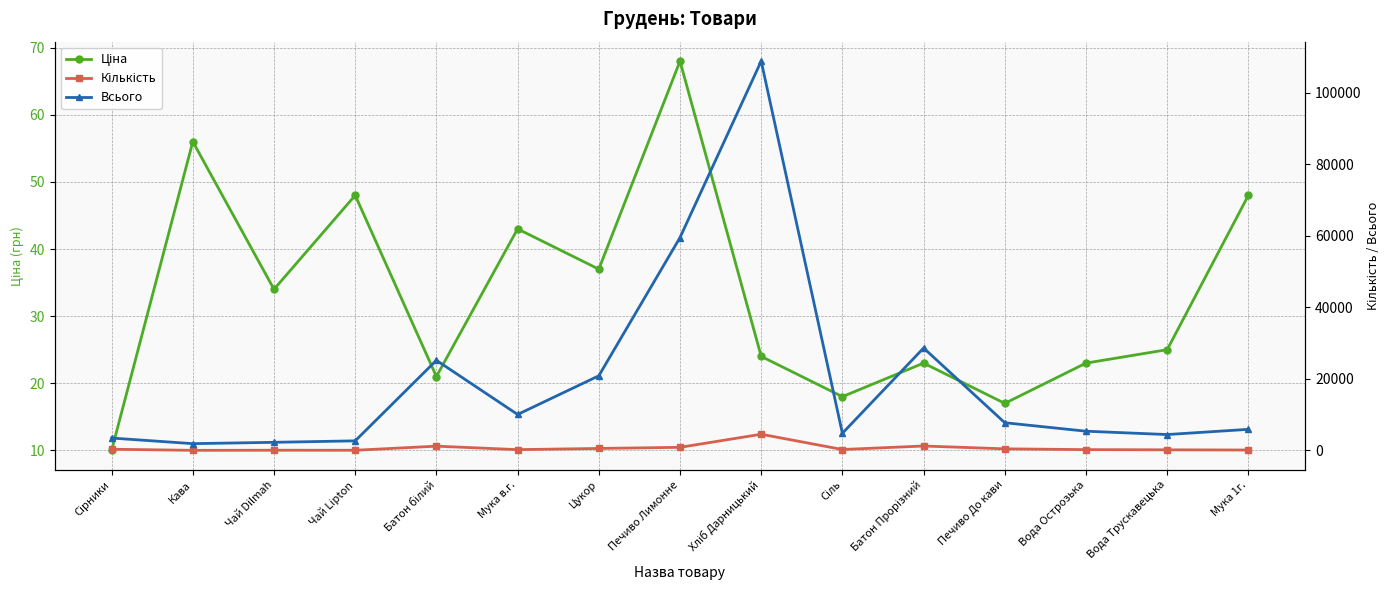

How many intersections are there between Кількість and Ціна?

2